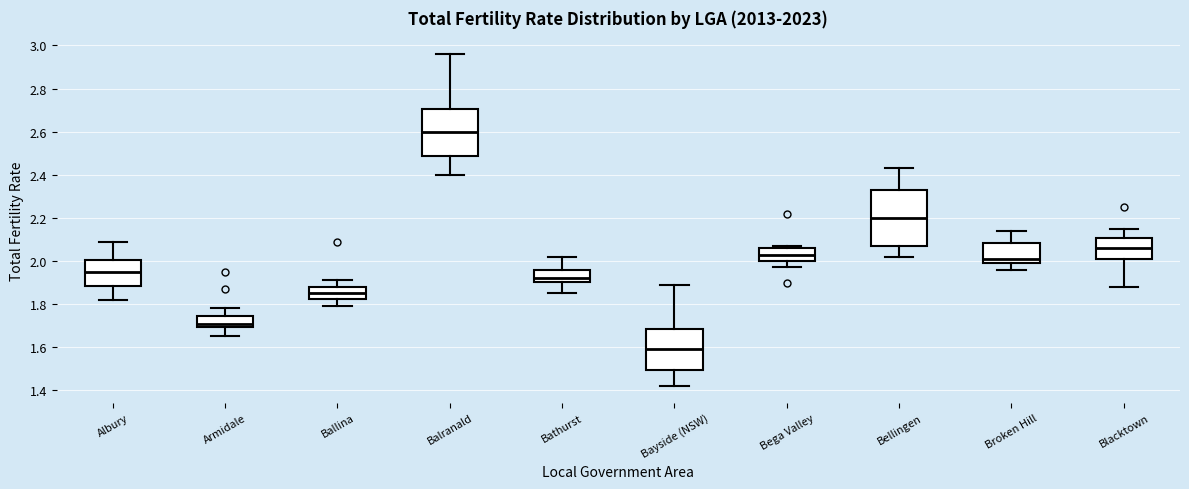

Which box's median line is the highest?

Balranald